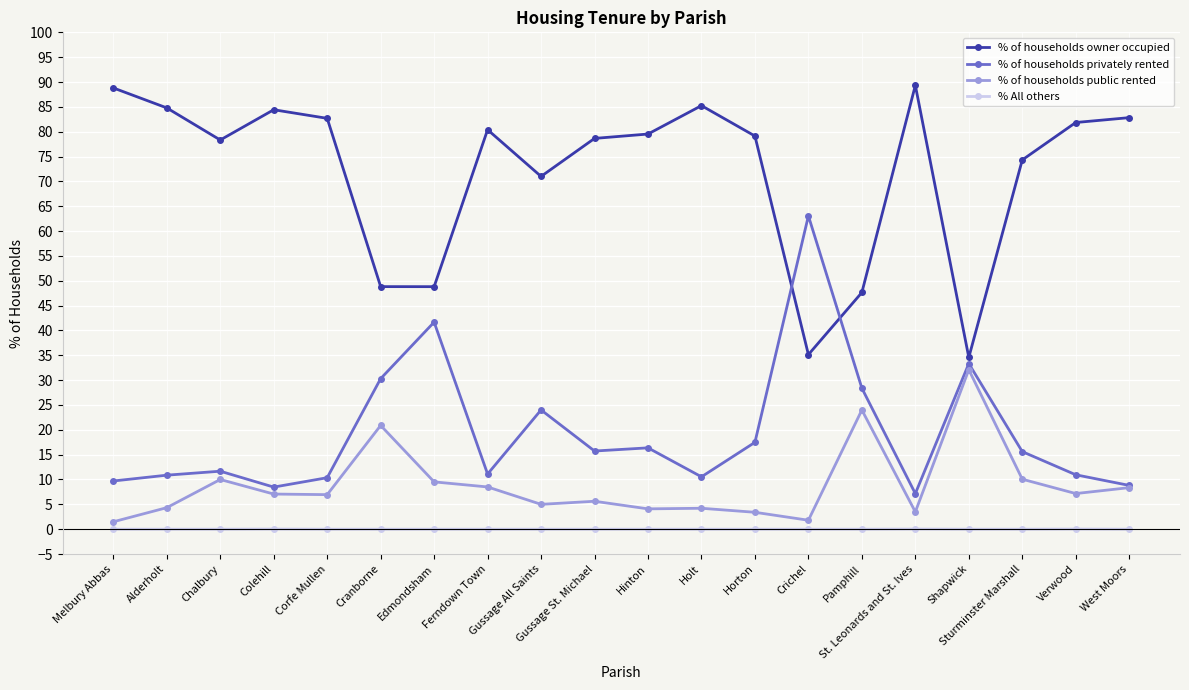

True or false: % of households privately rented and % All others intersect in this chart.

False